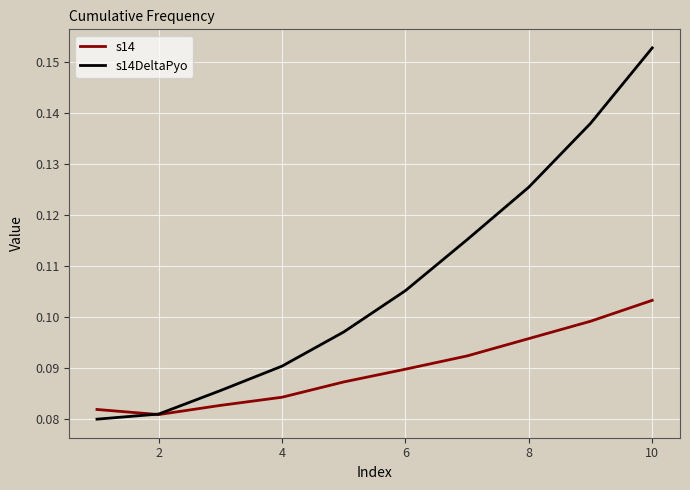

List the series in order of their peak value, highest first.

s14DeltaPyo, s14